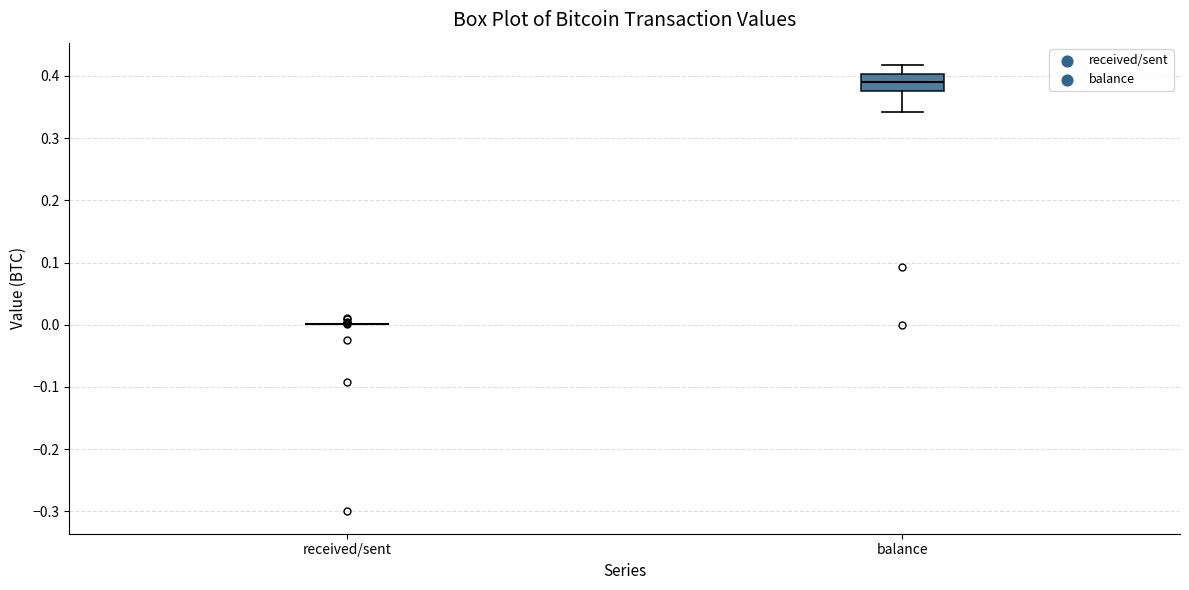

Which box is the tallest, from its lower edge to its upper edge?

balance